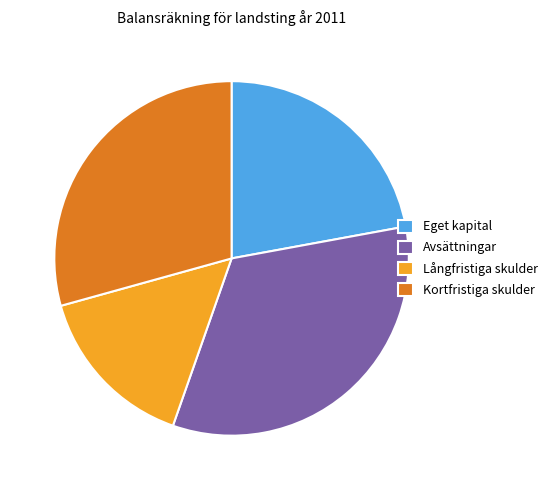

Between Långfristiga skulder and Eget kapital, which is larger?

Eget kapital